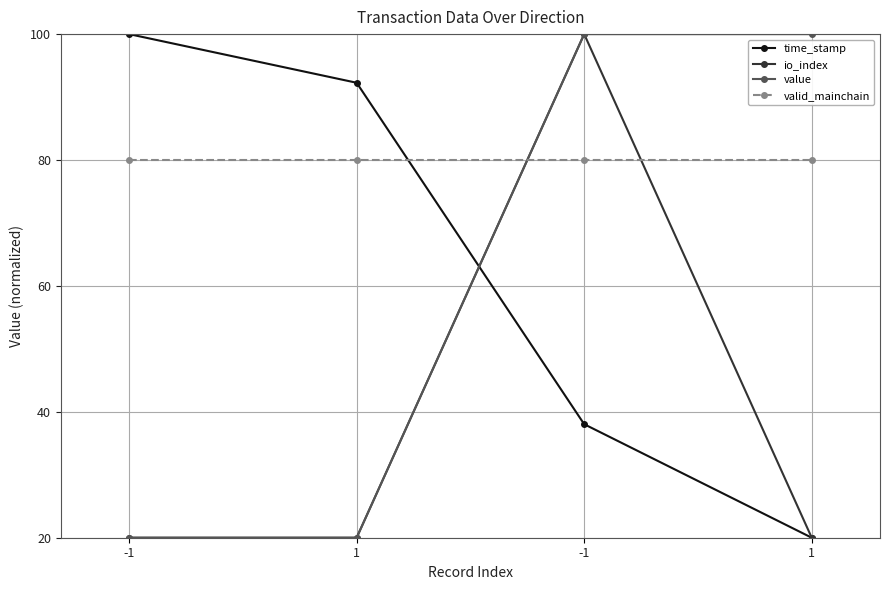

What is the greatest value displayed?

100.0